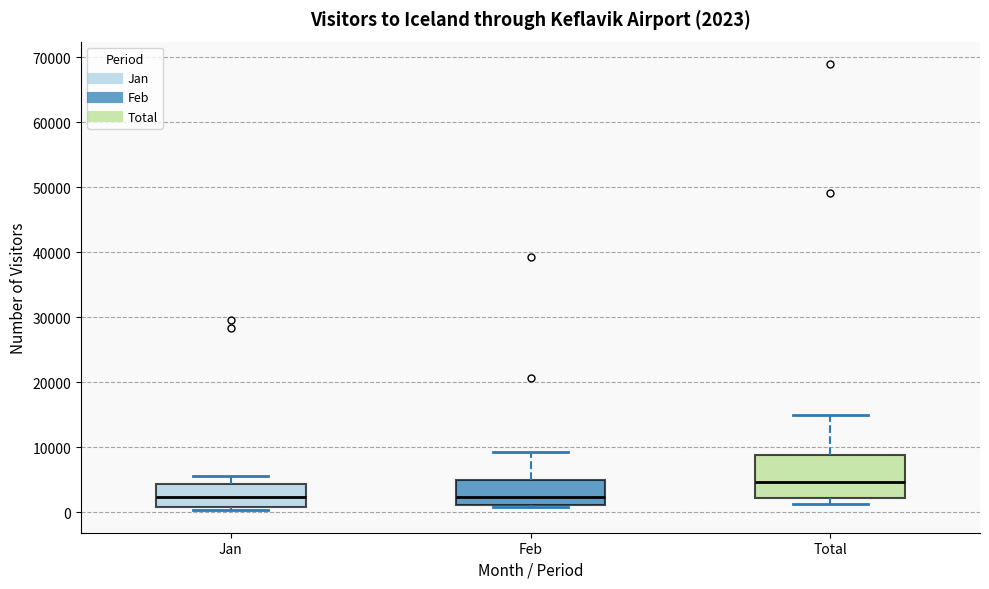

Which box is the tallest, from its lower edge to its upper edge?

Total